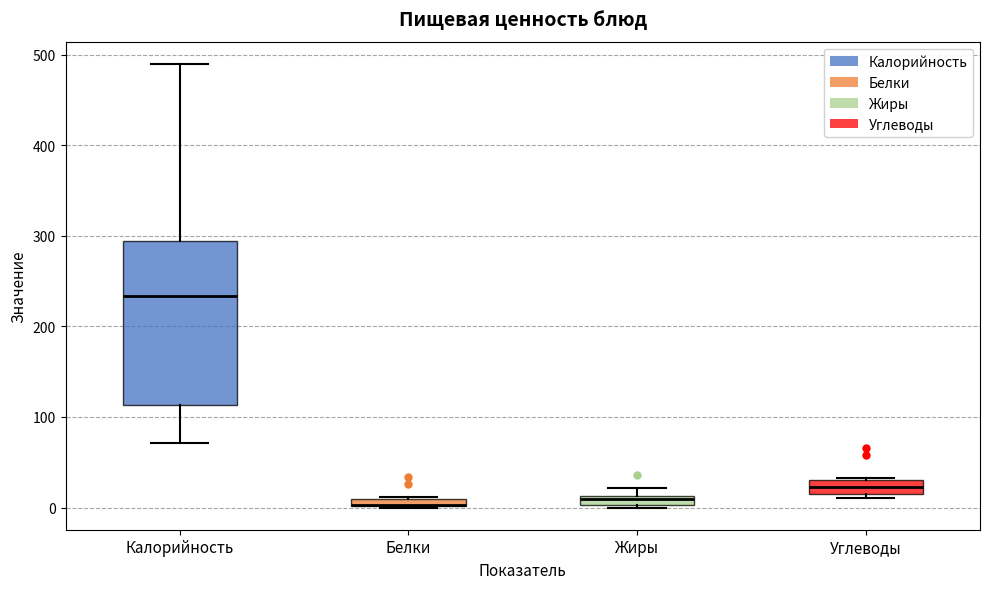

Which box is the tallest, from its lower edge to its upper edge?

Калорийность